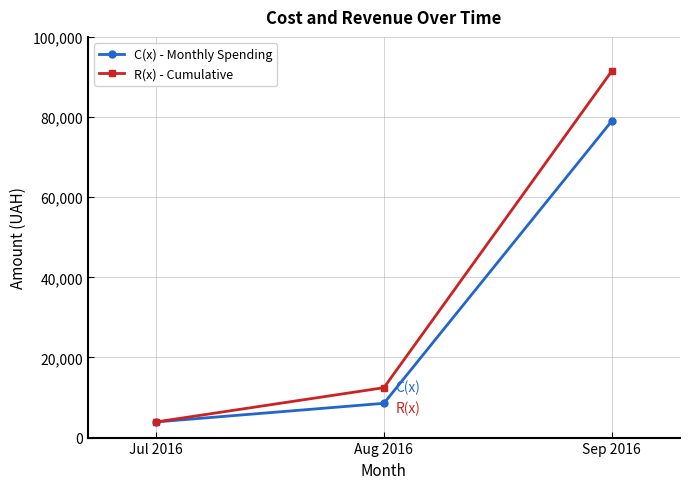

Which category has the highest value across all series?

Sep 2016